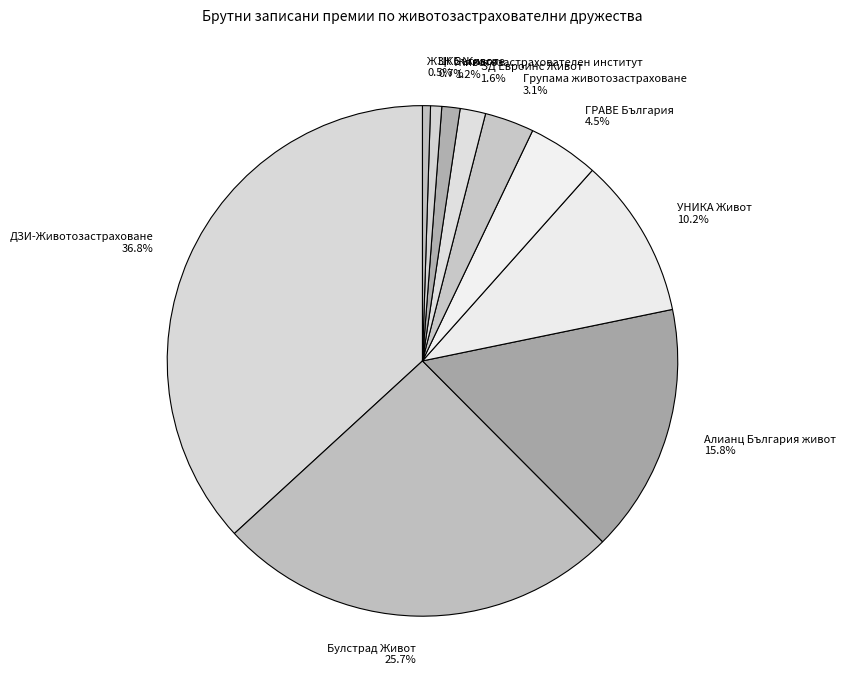

Count the number of slices in the pie.

10